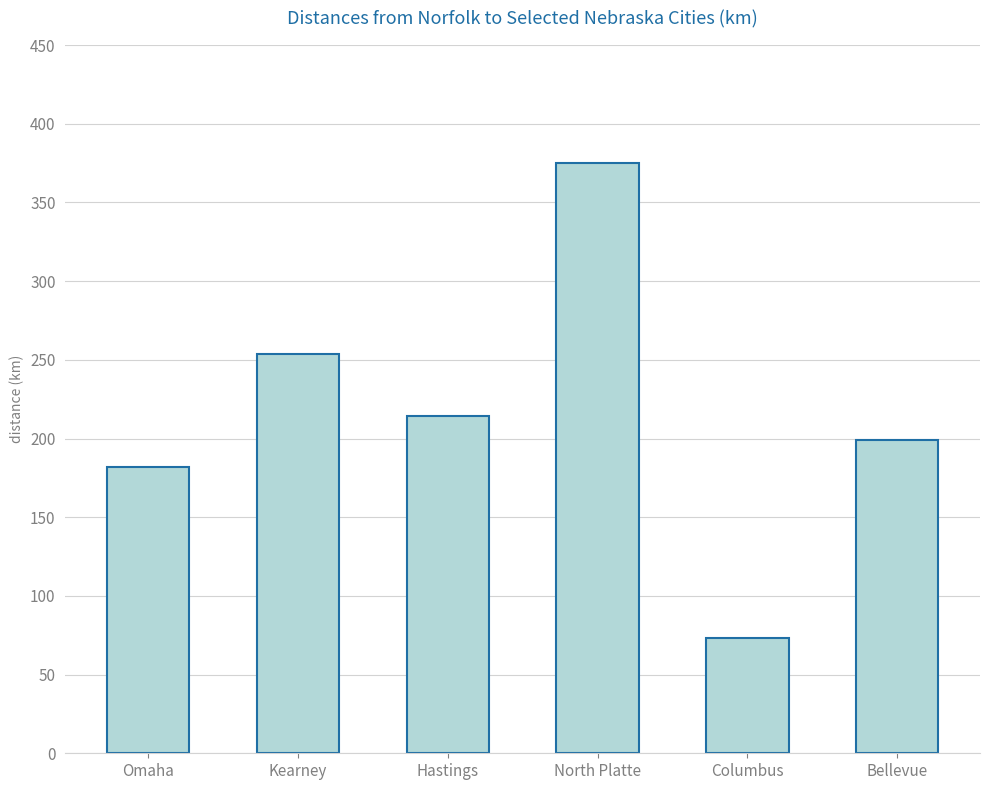

What is the label of the 4th bar from the right?

Hastings